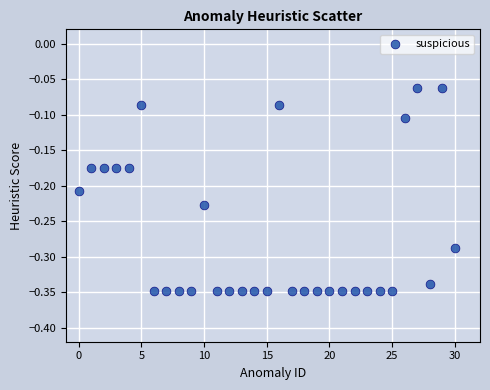

What is the range of Y values (max minus min)?

0.3